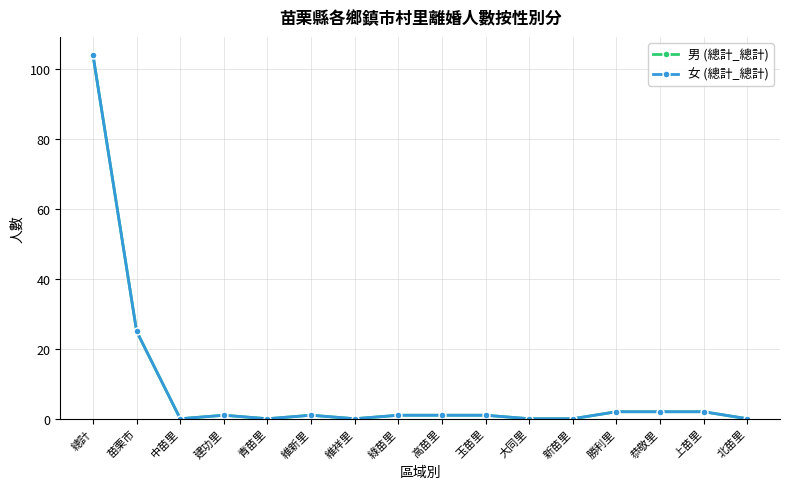

In 男 (總計_總計), how many points are lower than both neighbors (excluding endpoints)?

3